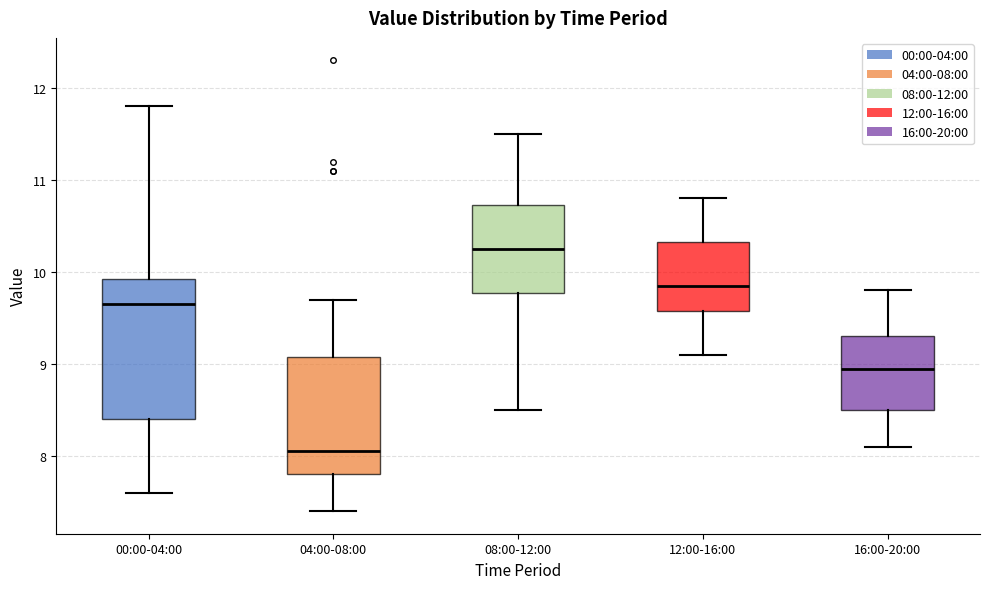

Where is the lower edge of the box for 12:00-16:00 on the y-axis? The values are not printed on the chart, so give them approximately, as read against the axis.

9.6